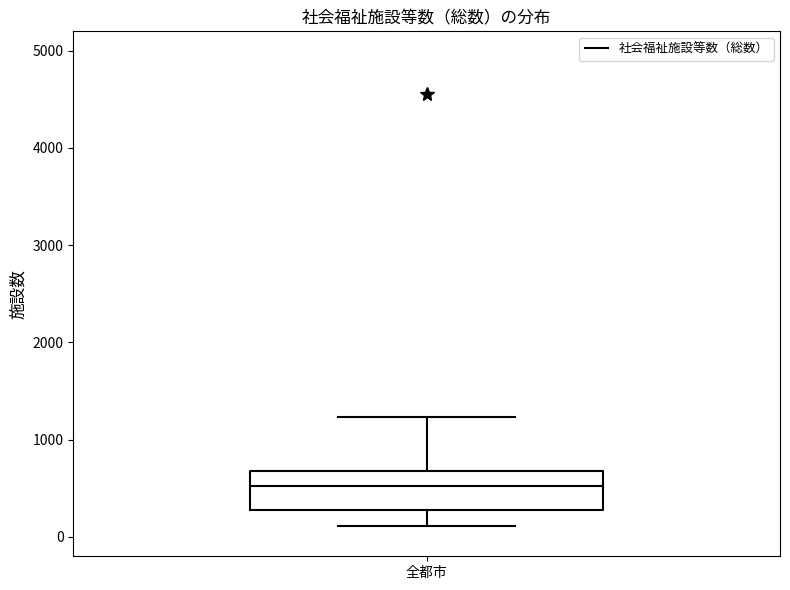

Where does the median line of the box for 全都市 sit on the y-axis? The values are not printed on the chart, so give them approximately, as read against the axis.

500